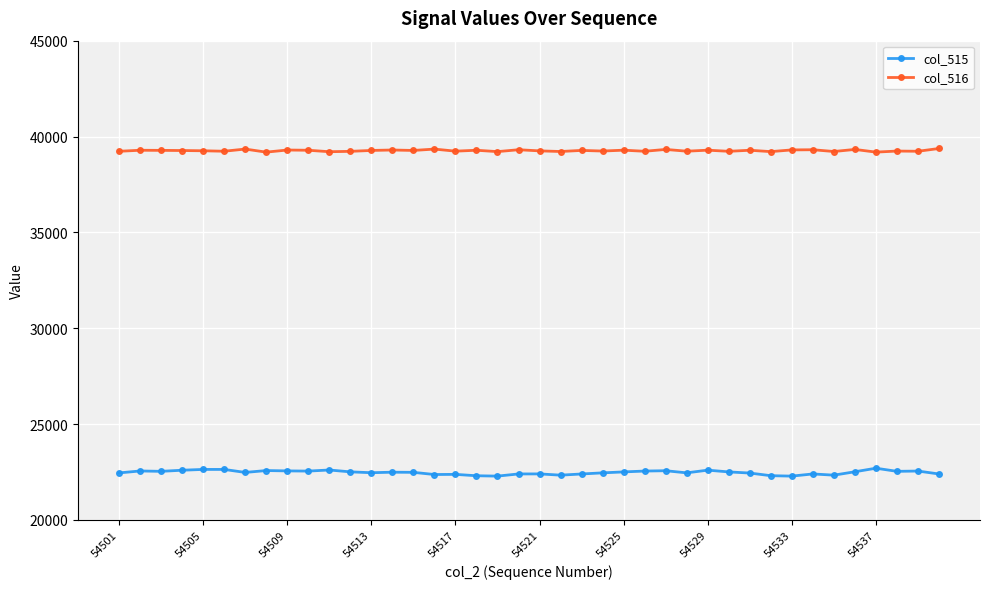

What is the sum of all col_515 values?

899168